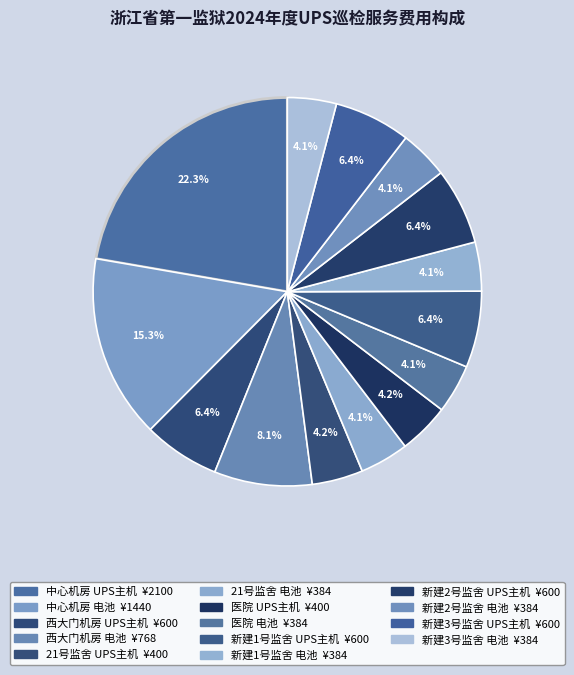

How many segments does this pie chart have?

14